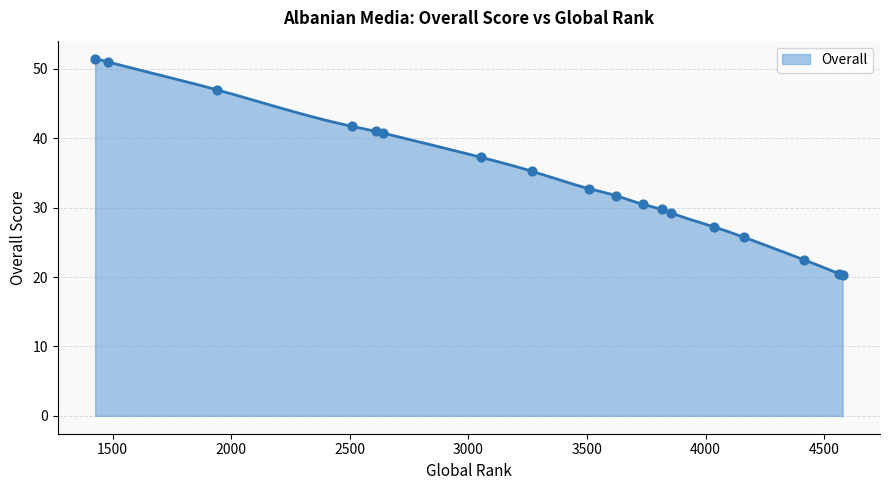

Which has a higher value, 2611 or 3621?

2611